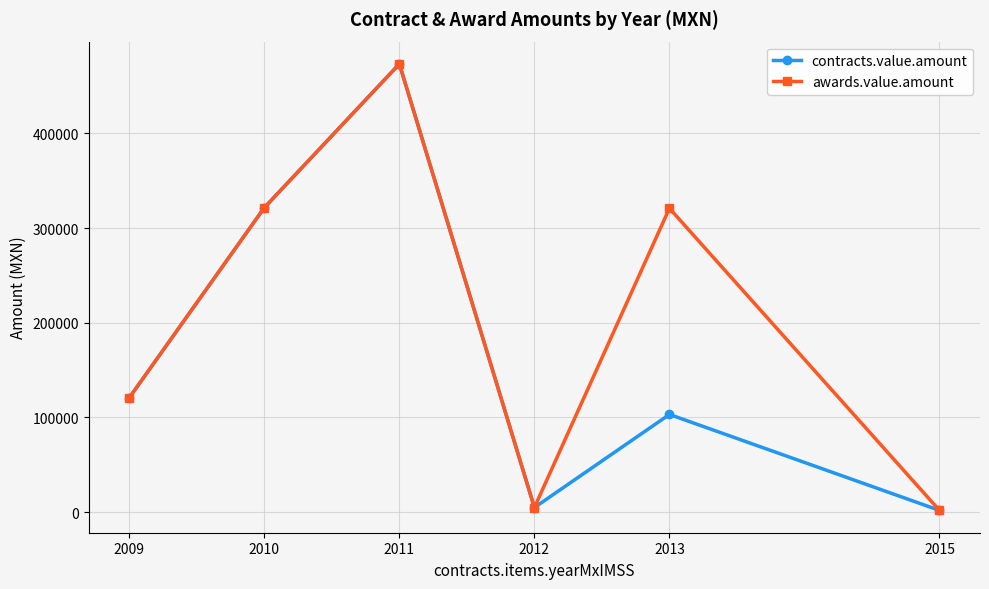

What is the average value of the awards.value.amount series?

207181.6